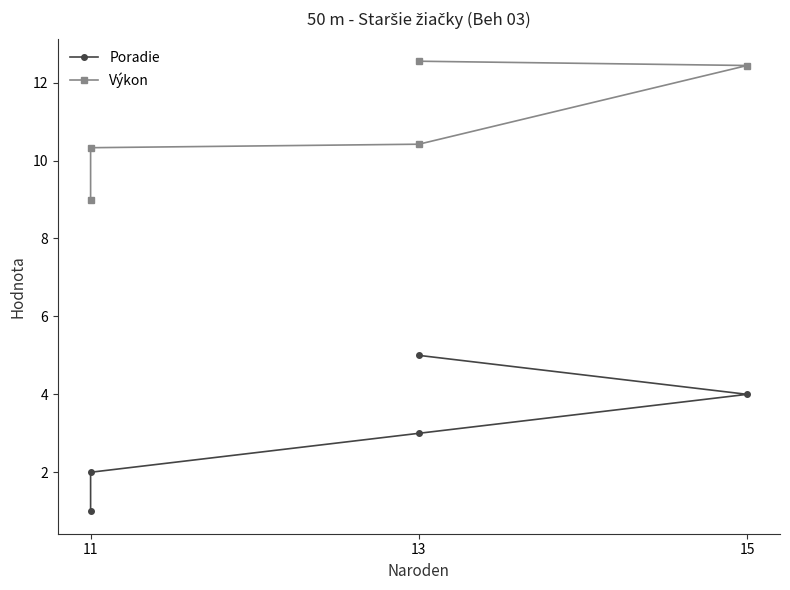

Reading right to left, what are all the values shown in this chart?

Poradie: 5.0	4.0	3.0	2.0	1.0
Výkon: 12.6	12.4	10.4	10.3	9.0